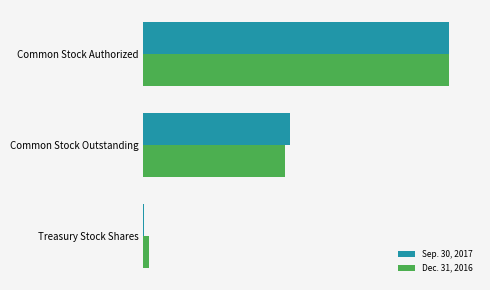

What is the minimum value shown in the chart?

1832457